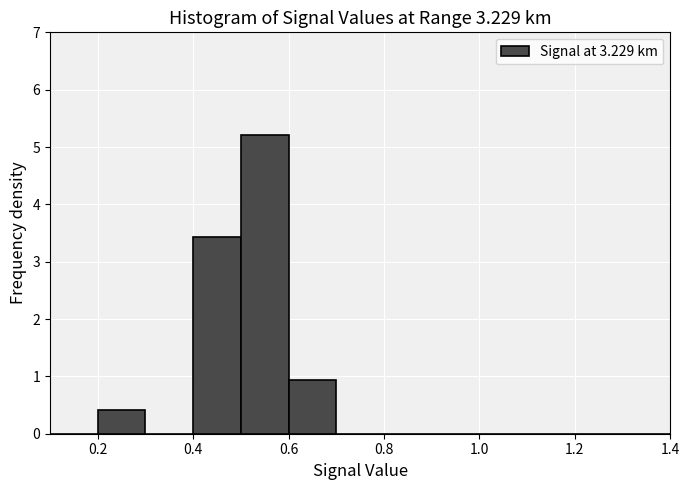

Reading left to right, transcribe this chart: for each bar, give the range it covers on the x-axis and its height. The values are not printed on the chart, so give them approximately, as read against the axis.

0.1 to 0.2: 0
0.2 to 0.3: 0.4
0.3 to 0.4: 0
0.4 to 0.5: 3.4
0.5 to 0.6: 5.2
0.6 to 0.7: 0.9
0.7 to 0.8: 0
0.8 to 0.9: 0
0.9 to 1.0: 0
1.0 to 1.1: 0
1.1 to 1.2: 0
1.2 to 1.3: 0
1.3 to 1.4: 0